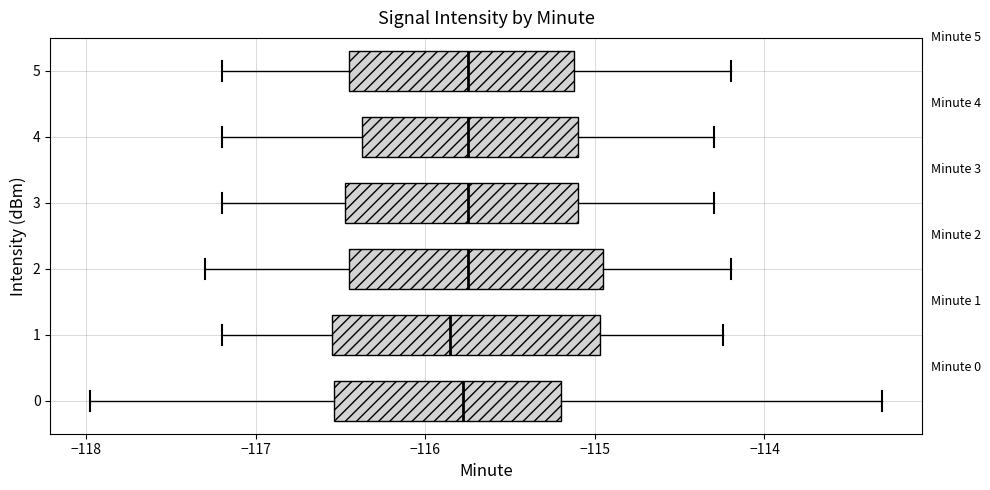

Reading bottom to top, read every box against the x-axis: the position of its median line, the range the box covers, and the ends of its whiskers. The values are not printed on the chart, so give them approximately, as read against the axis.

0: median -115.8, box -116.5 to -115.2, whiskers -118.0 to -113.3
1: median -115.9, box -116.5 to -115.0, whiskers -117.2 to -114.2
2: median -115.7, box -116.4 to -114.9, whiskers -117.3 to -114.2
3: median -115.7, box -116.5 to -115.1, whiskers -117.2 to -114.3
4: median -115.7, box -116.4 to -115.1, whiskers -117.2 to -114.3
5: median -115.7, box -116.4 to -115.1, whiskers -117.2 to -114.2